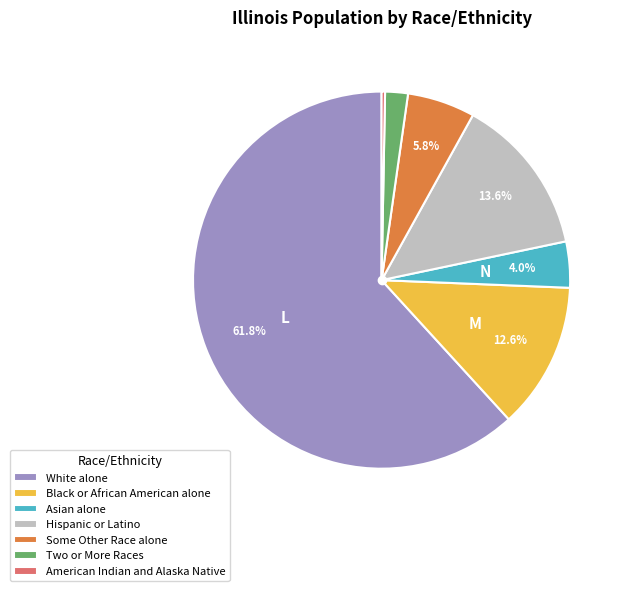

Is White alone the majority of the pie?

Yes